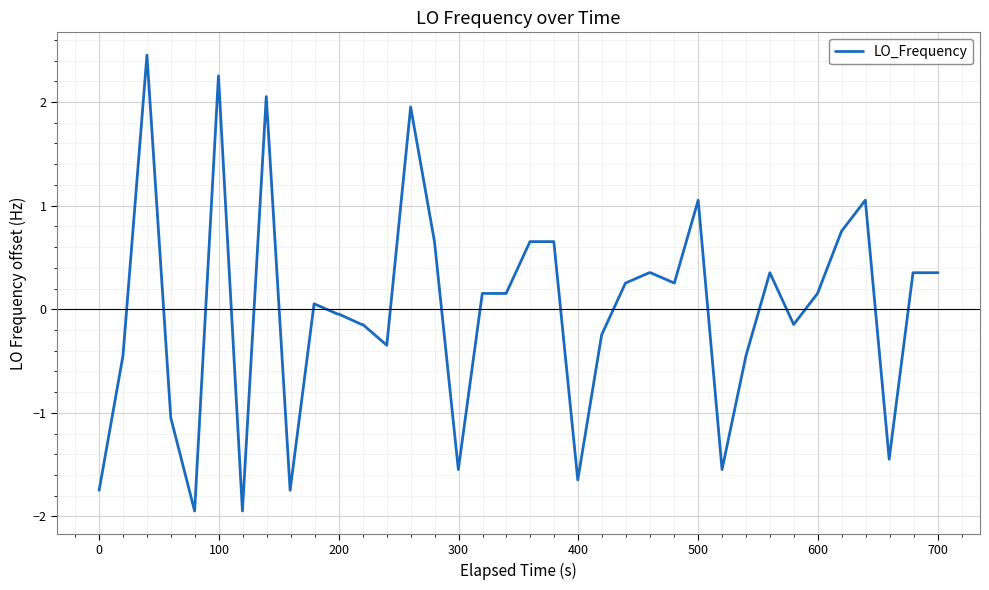

How many lines are shown in the chart?

1